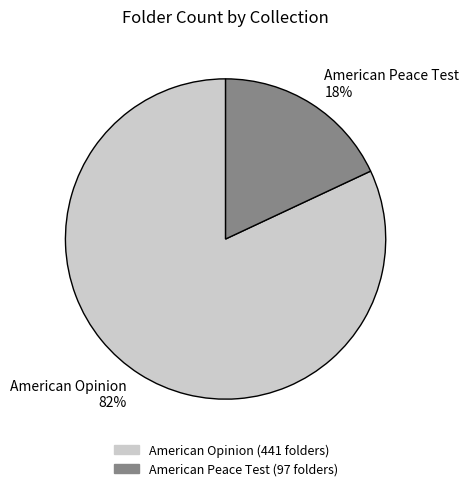

Between American Opinion and American Peace Test, which is larger?

American Opinion